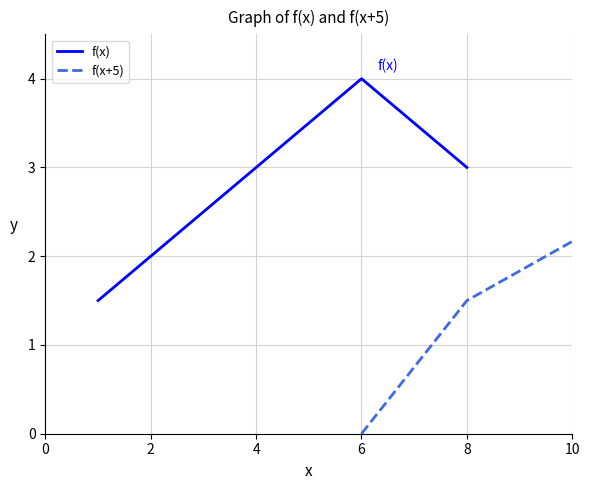

The value of f(x) at 6 is 0.8. True or false?

False